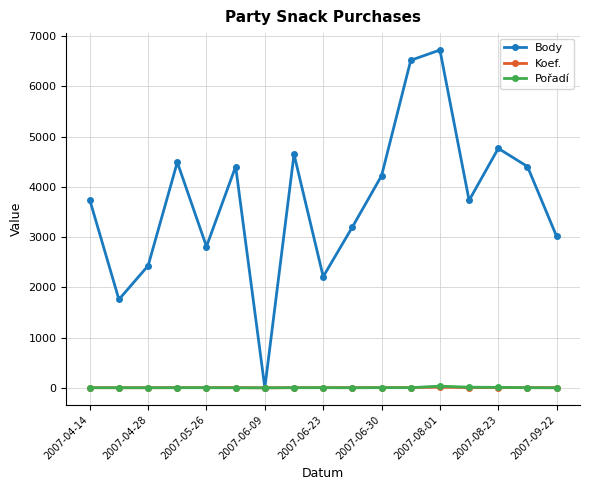

Which series has the largest range (max minus min)?

Body